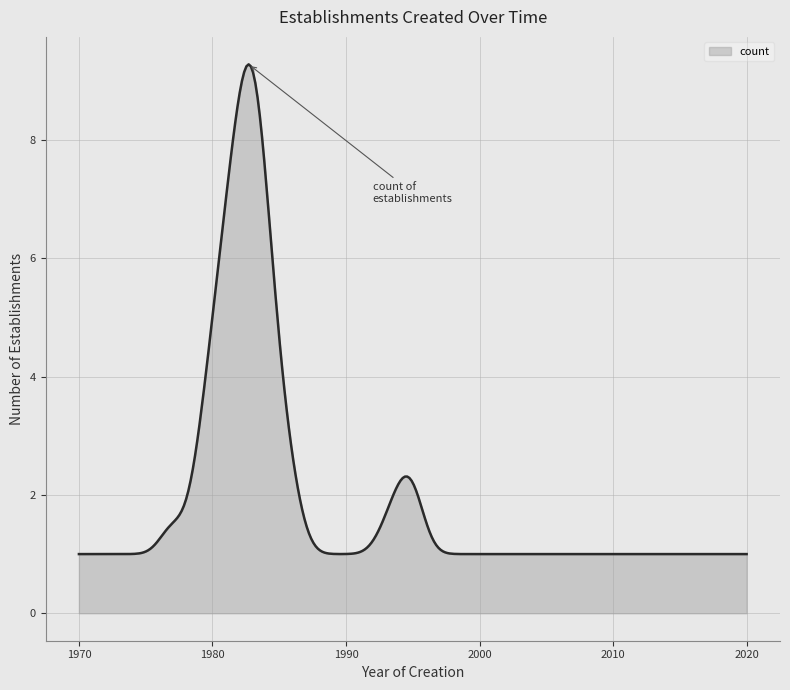

What is the minimum value shown in the chart?

1.0